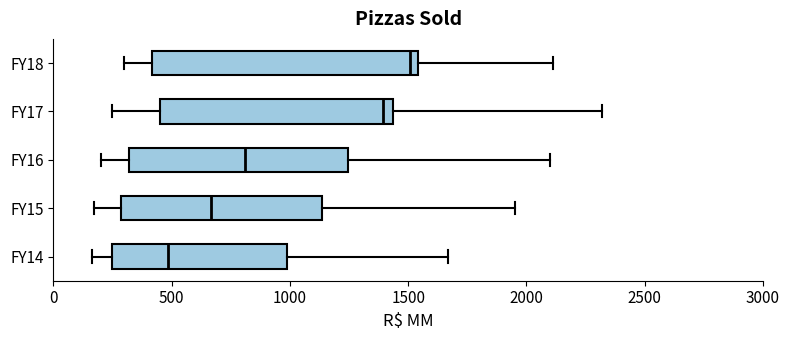

Reading bottom to top, transcribe this box plot: for each box, give where its median line is, the range the box spans, and where its two whiskers end, as read against the x-axis. The values are not printed on the chart, so give them approximately, as read against the axis.

FY14: median 500, box 250 to 1000, whiskers 150 to 1650
FY15: median 650, box 300 to 1150, whiskers 150 to 1950
FY16: median 800, box 300 to 1250, whiskers 200 to 2100
FY17: median 1400, box 450 to 1450, whiskers 250 to 2300
FY18: median 1500, box 400 to 1550, whiskers 300 to 2100